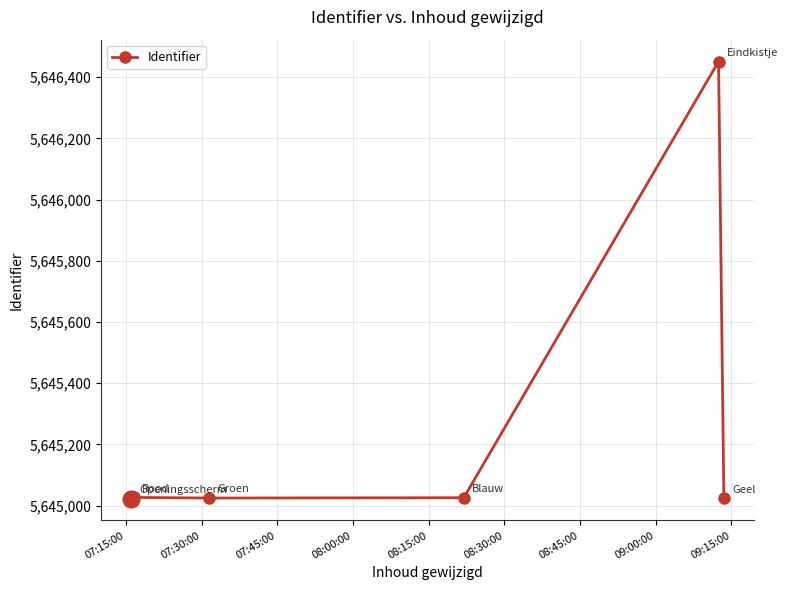

What is the minimum value shown in the chart?

5645023